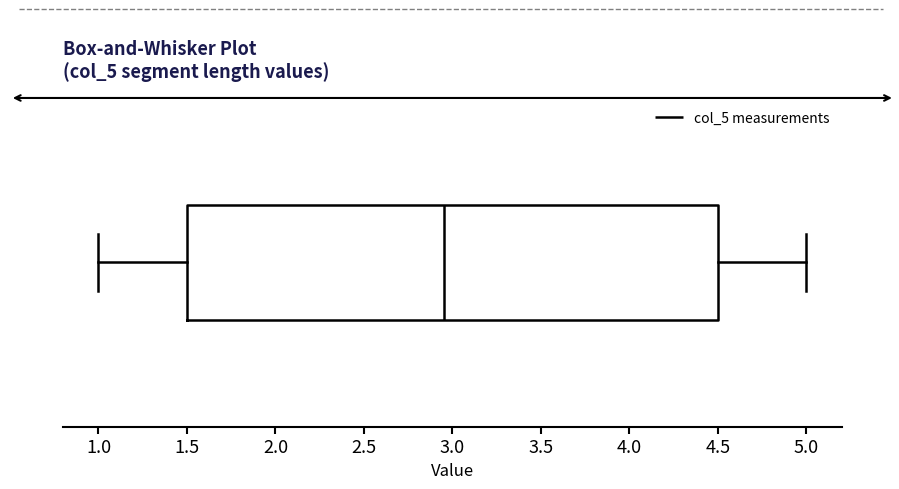

Transcribe this box plot: give where the median line is, the range the box spans, and where the two whiskers end, as read against the x-axis. The values are not printed on the chart, so give them approximately, as read against the axis.

median 2.95, box 1.50 to 4.50, whiskers 1.00 to 5.00